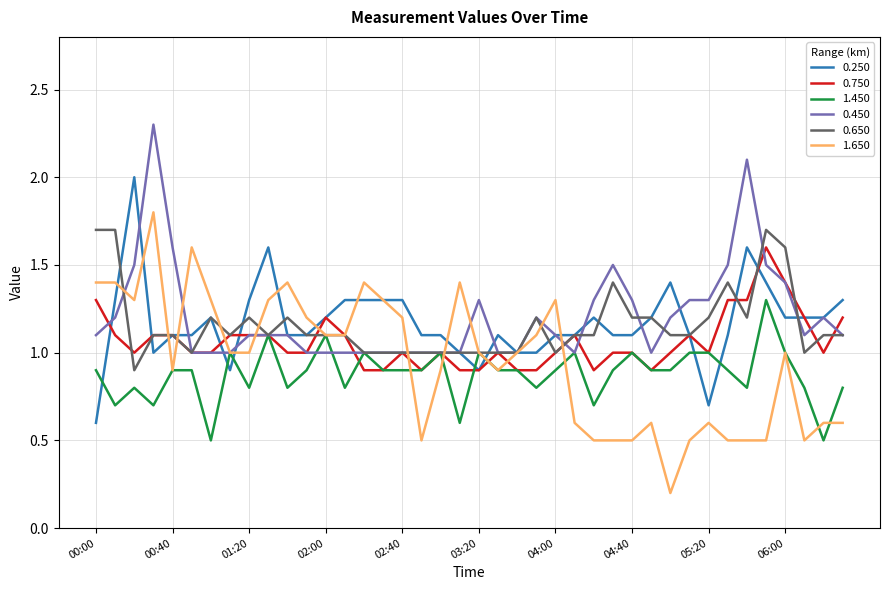

What is the maximum value for 0.450?

2.3